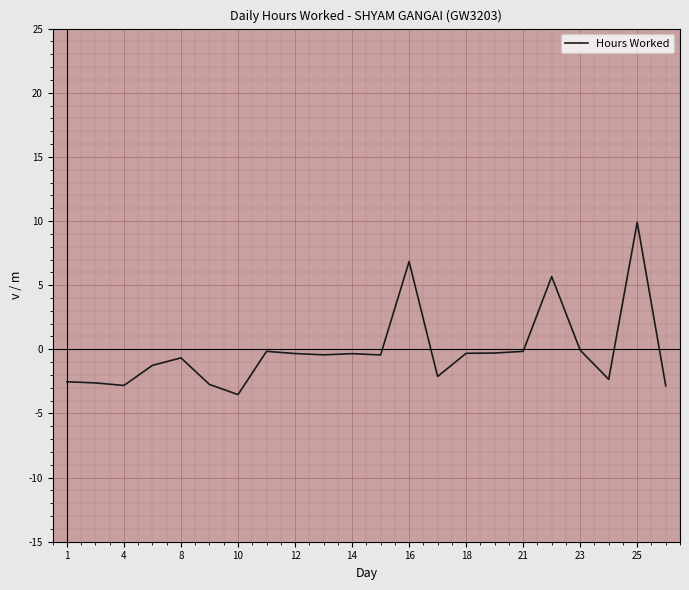

What is the greatest value displayed?

9.9